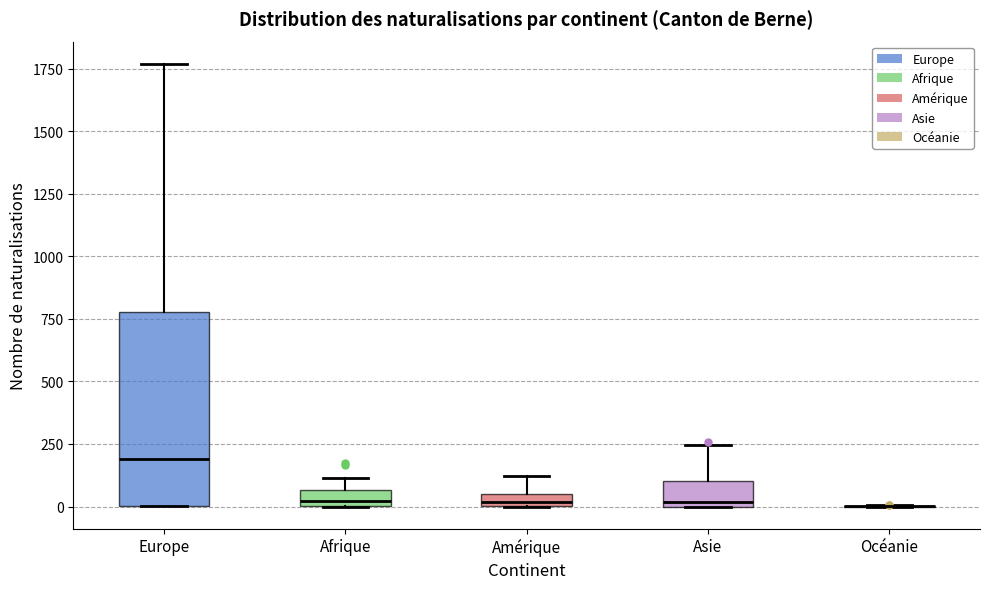

Comparing the boxes themselves (not the whiskers), which one is the tallest?

Europe